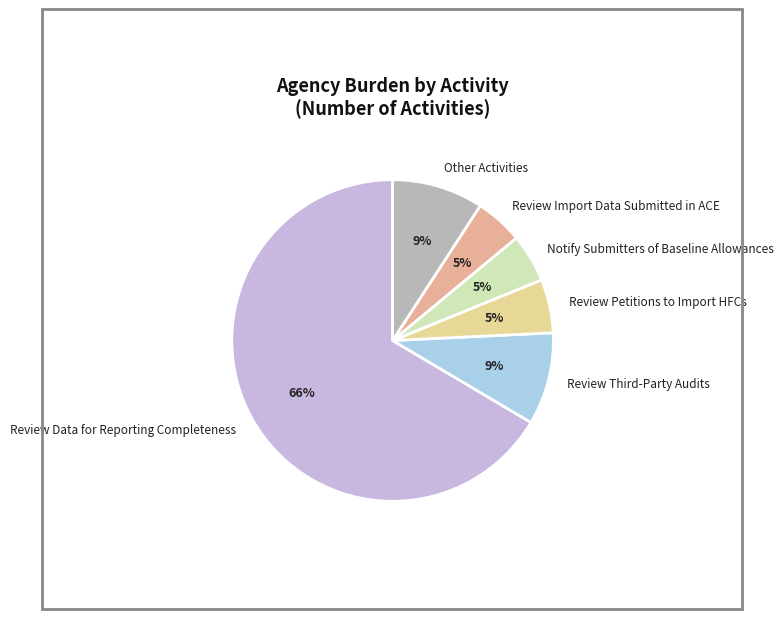

To the nearest percent, what is the difference between the largest and smallest slice percentages?

62%